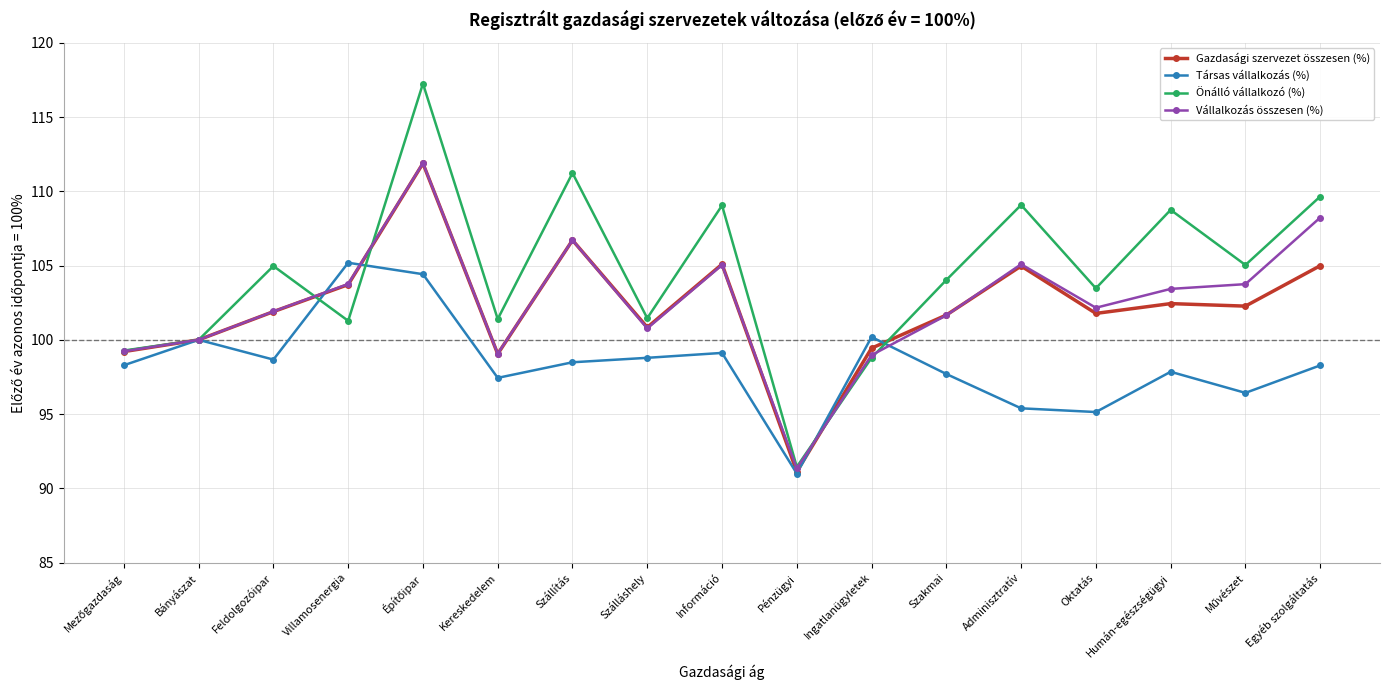

True or false: Vállalkozás összesen (%) and Önálló vállalkozó (%) cross at least once.

True